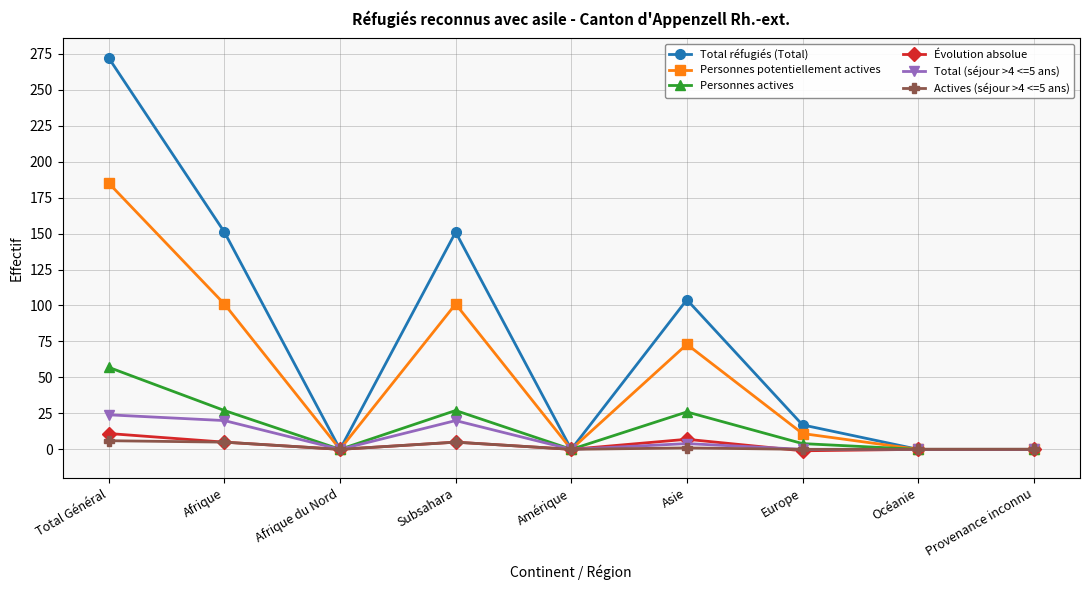

What is the difference between the maximum and minimum values in the Personnes potentiellement actives series?

185